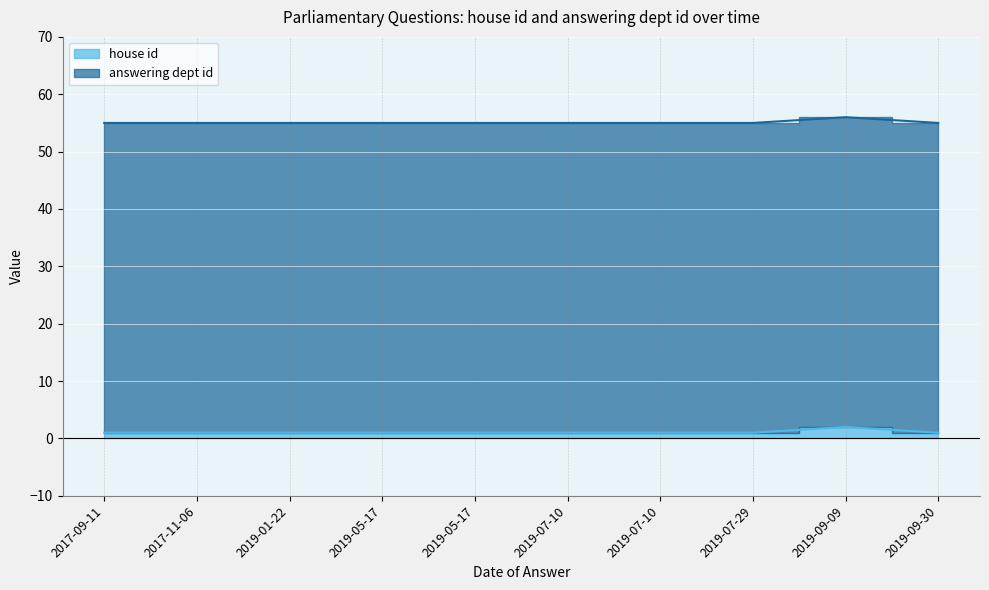

What is the smallest value displayed?

1